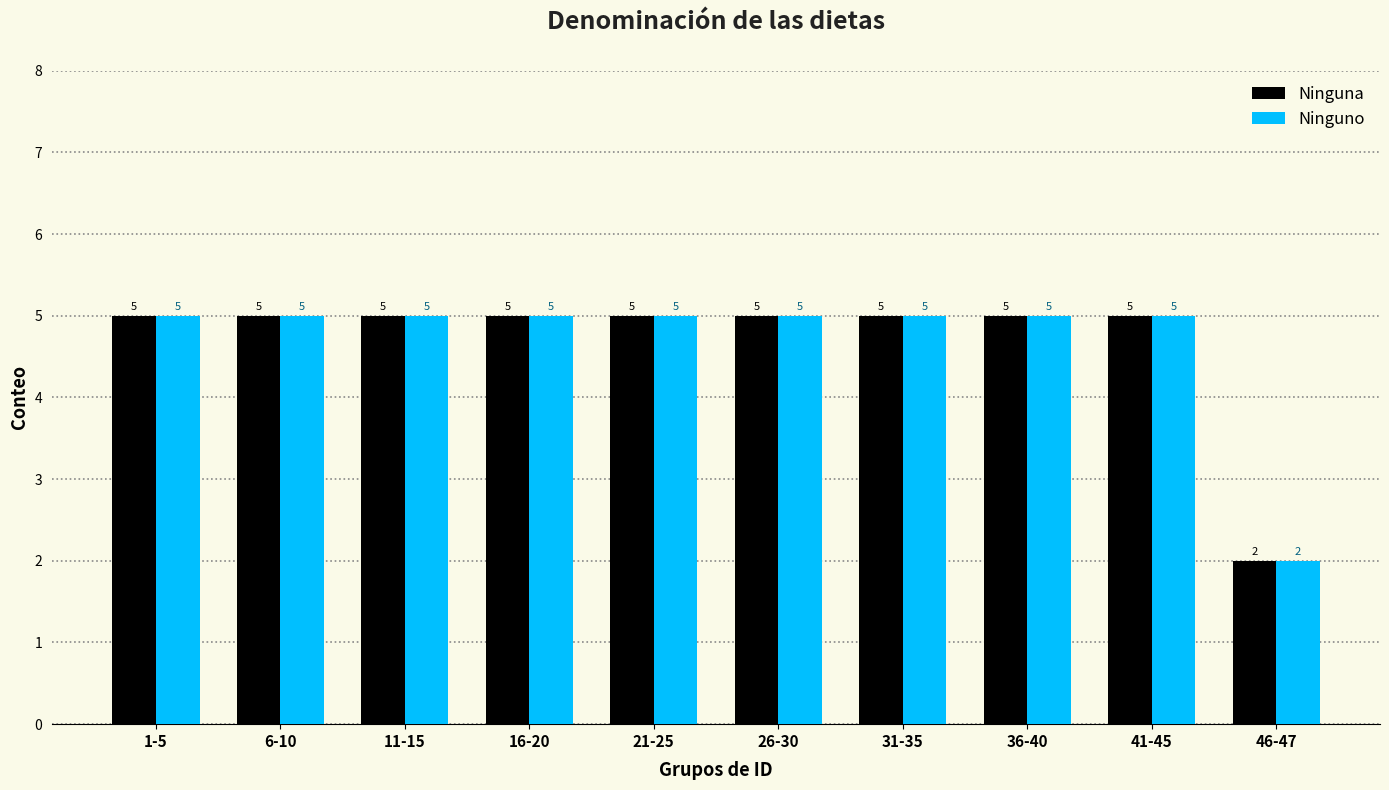

Reading right to left, what are all the values shown in this chart?

Ninguna: 2	5	5	5	5	5	5	5	5	5
Ninguno: 2	5	5	5	5	5	5	5	5	5